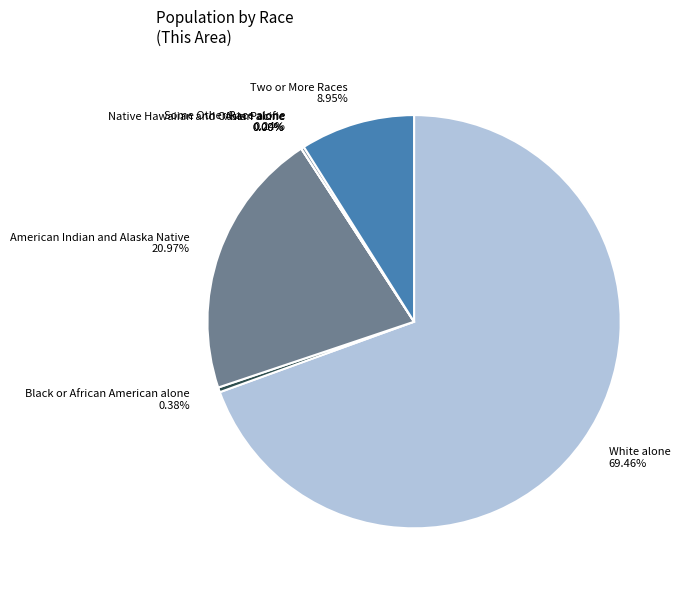

Is there a majority slice in this chart?

Yes